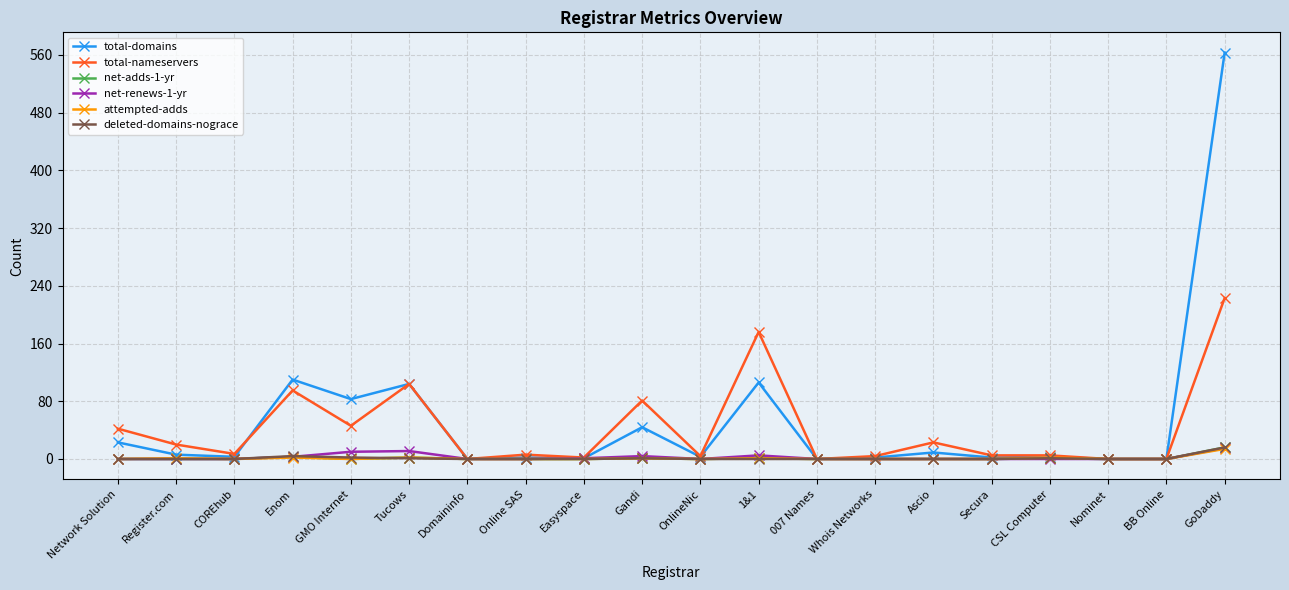

At which category does the chart reach its peak across all series?

GoDaddy